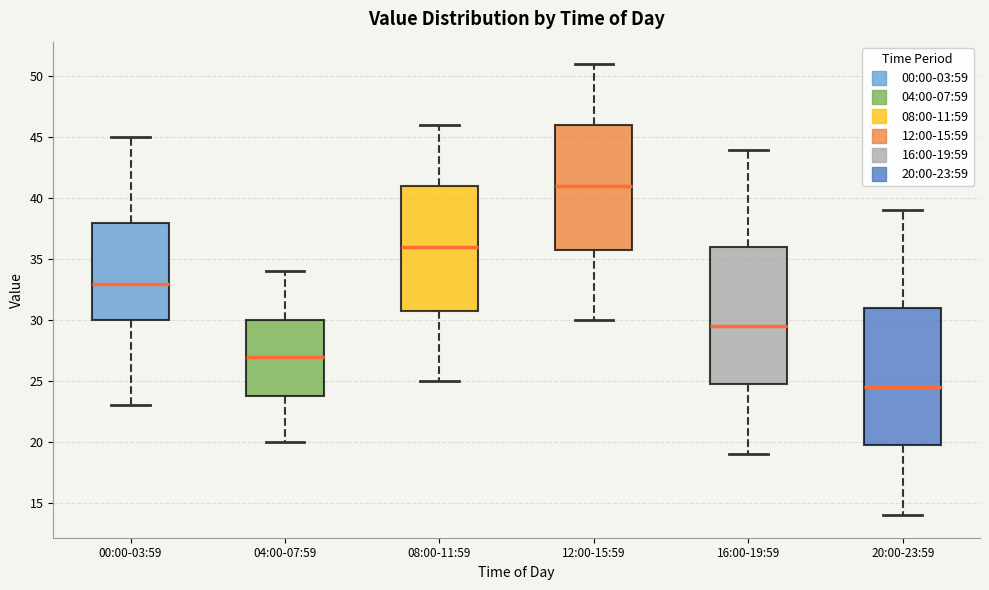

Reading left to right, read every box against the y-axis: the position of its median line, the range the box covers, and the ends of its whiskers. The values are not printed on the chart, so give them approximately, as read against the axis.

00:00-03:59: median 33.0, box 30.0 to 38.0, whiskers 23.0 to 45.0
04:00-07:59: median 27.0, box 24.0 to 30.0, whiskers 20.0 to 34.0
08:00-11:59: median 36.0, box 31.0 to 41.0, whiskers 25.0 to 46.0
12:00-15:59: median 41.0, box 36.0 to 46.0, whiskers 30.0 to 51.0
16:00-19:59: median 29.5, box 25.0 to 36.0, whiskers 19.0 to 44.0
20:00-23:59: median 24.5, box 20.0 to 31.0, whiskers 14.0 to 39.0